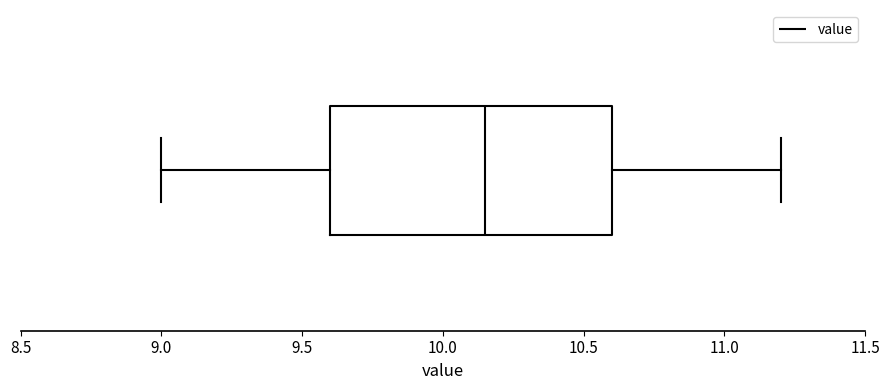

Read this box plot against the x-axis: the position of the median line, the range covered by the box, and the ends of both whiskers. The values are not printed on the chart, so give them approximately, as read against the axis.

median 10.15, box 9.60 to 10.60, whiskers 9.00 to 11.20